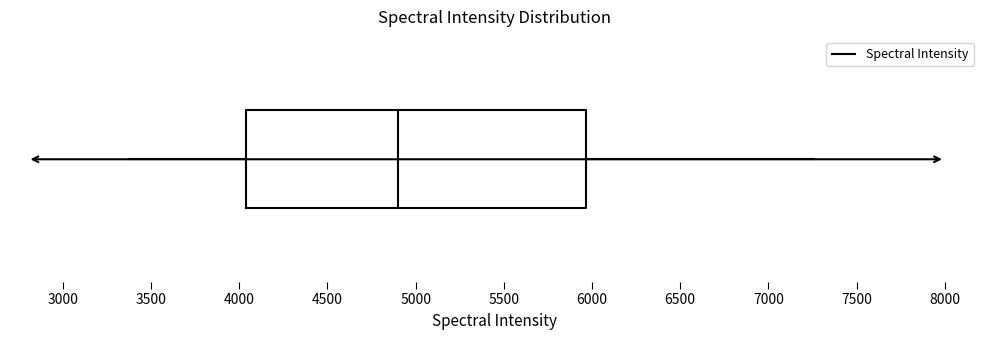

Read this box plot against the x-axis: the position of the median line, the range covered by the box, and the ends of both whiskers. The values are not printed on the chart, so give them approximately, as read against the axis.

median 4900, box 4050 to 5950, whiskers 3350 to 7250